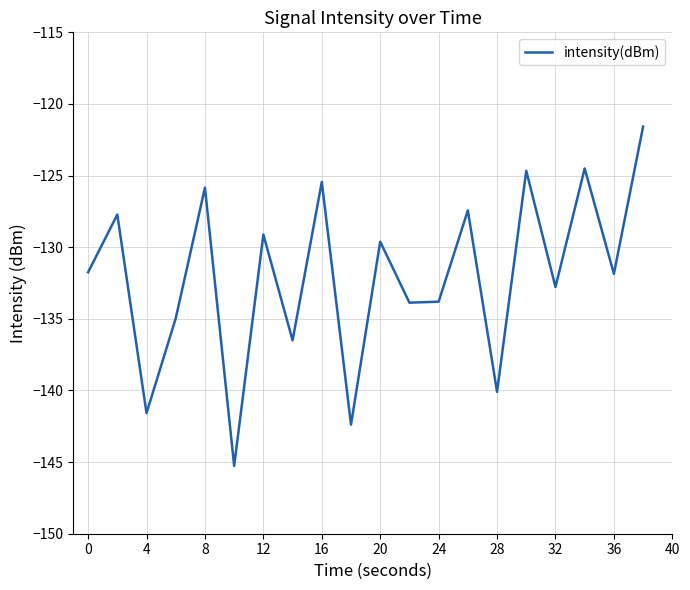

What is the smallest value displayed?

-145.3